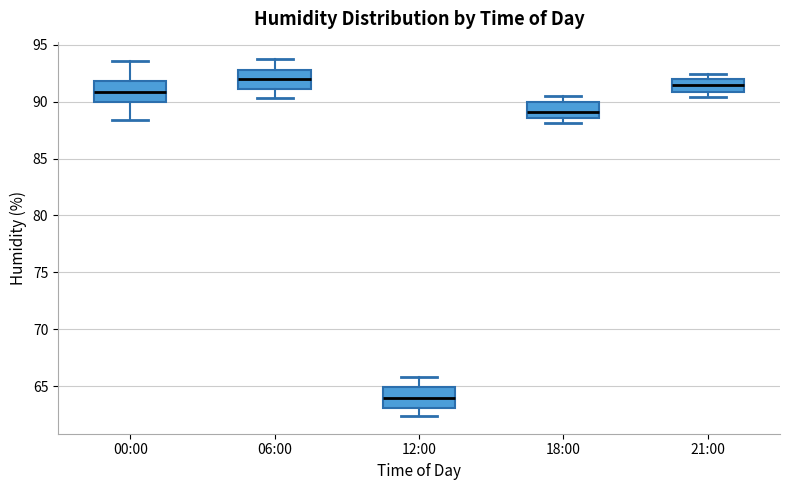

Reading left to right, transcribe this box plot: for each box, give where its median line is, the range the box spans, and where its two whiskers end, as read against the y-axis. The values are not printed on the chart, so give them approximately, as read against the axis.

00:00: median 91.0, box 90.0 to 92.0, whiskers 88.5 to 93.5
06:00: median 92.0, box 91.0 to 93.0, whiskers 90.5 to 93.5
12:00: median 64.0, box 63.0 to 65.0, whiskers 62.5 to 66.0
18:00: median 89.0, box 88.5 to 90.0, whiskers 88.0 to 90.5
21:00: median 91.5, box 91.0 to 92.0, whiskers 90.5 to 92.5